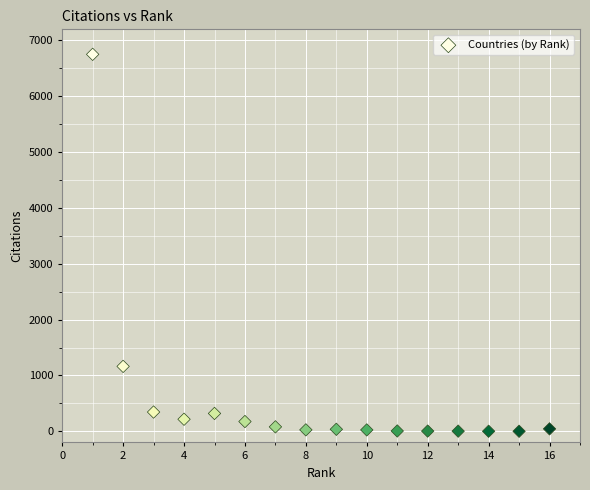

What Y value in the scatter plot is closest to 3376?

1162